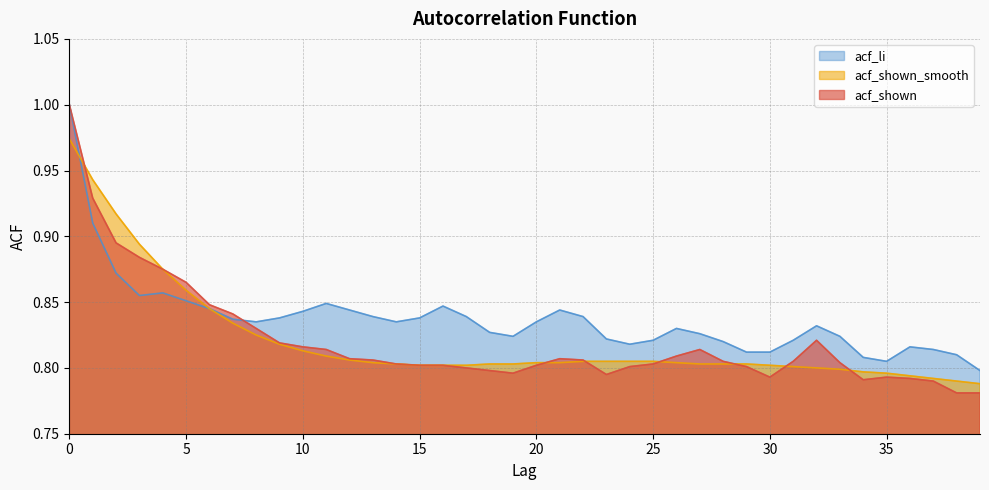

What are all the series names shown in the legend?

acf_li, acf_shown_smooth, acf_shown